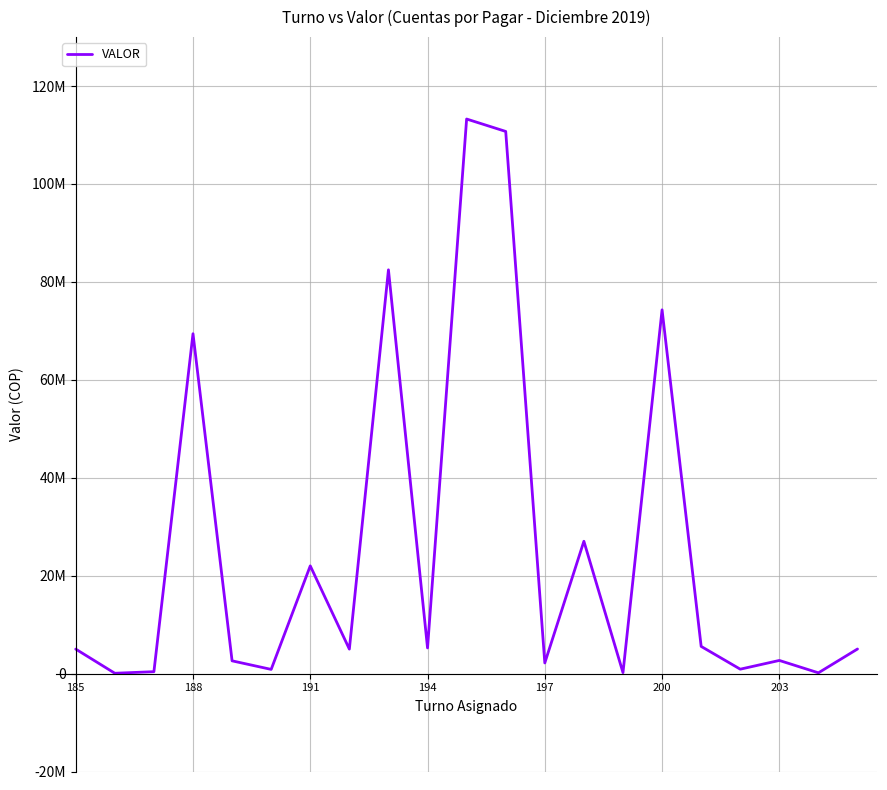

Does the chart display data point markers on the line(s)?

No